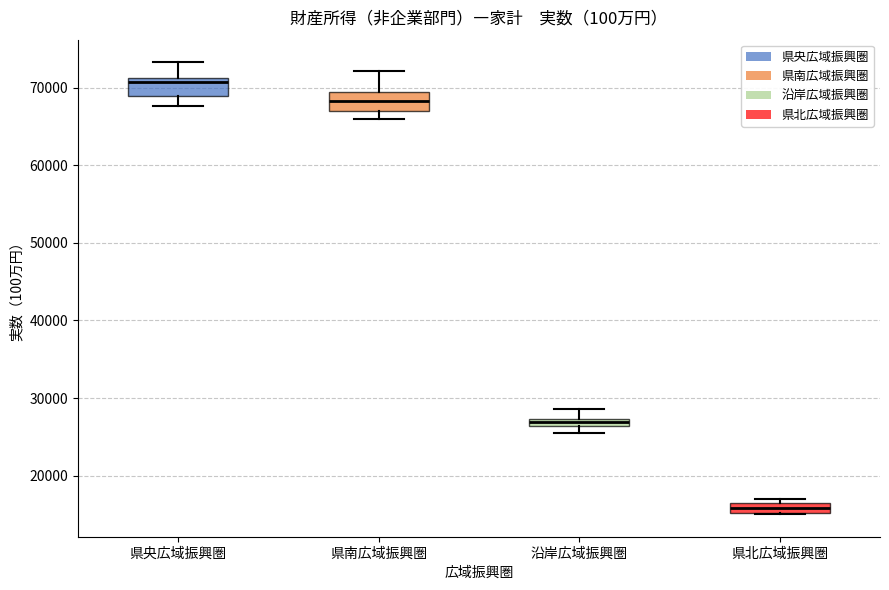

Where is the lower edge of the box for 県北広域振興圏 on the y-axis? The values are not printed on the chart, so give them approximately, as read against the axis.

15000